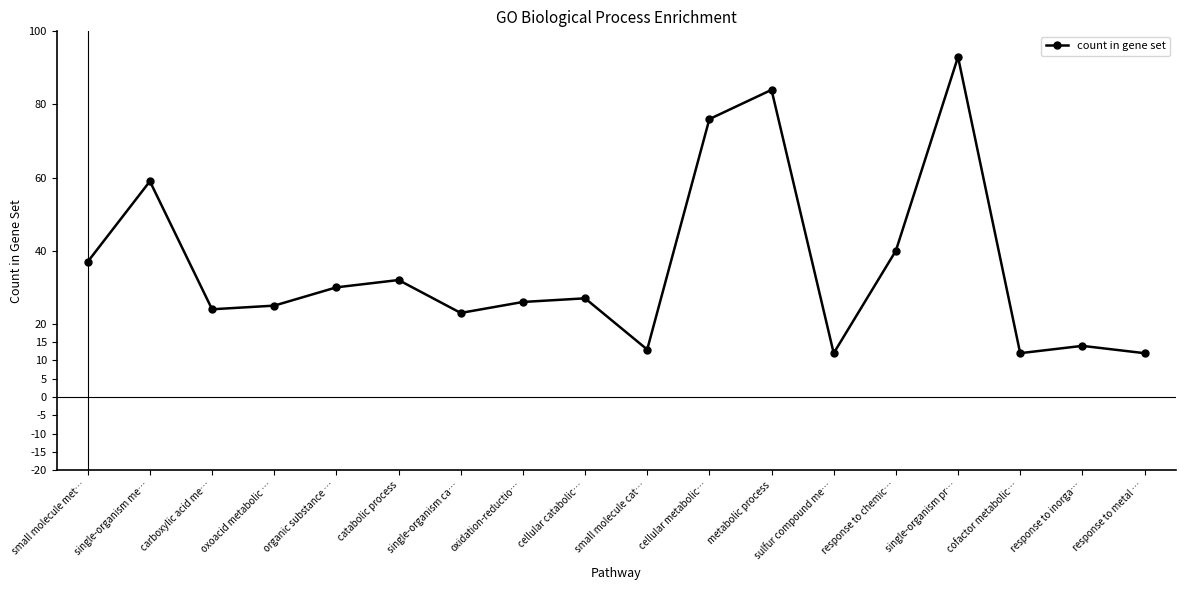

Reading left to right, transcribe all the data shown in this chart.

small molecule met…=37	single-organism me…=59	carboxylic acid me…=24	oxoacid metabolic …=25	organic substance …=30	catabolic process=32	single-organism ca…=23	oxidation-reductio…=26	cellular catabolic…=27	small molecule cat…=13	cellular metabolic…=76	metabolic process=84	sulfur compound me…=12	response to chemic…=40	single-organism pr…=93	cofactor metabolic…=12	response to inorga…=14	response to metal …=12